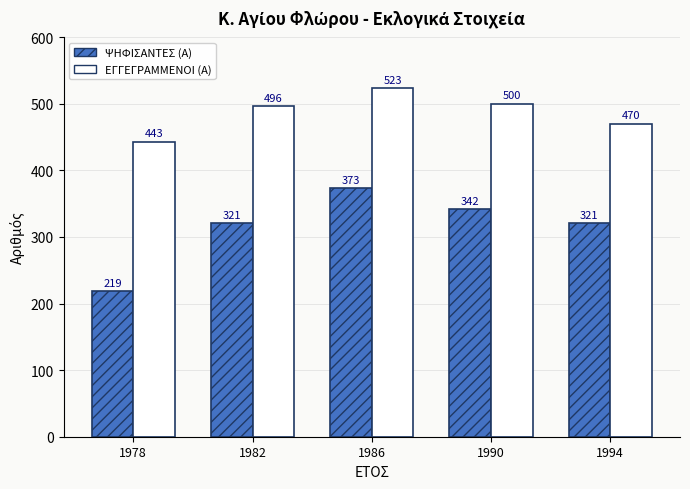

What is the minimum value shown in the chart?

219